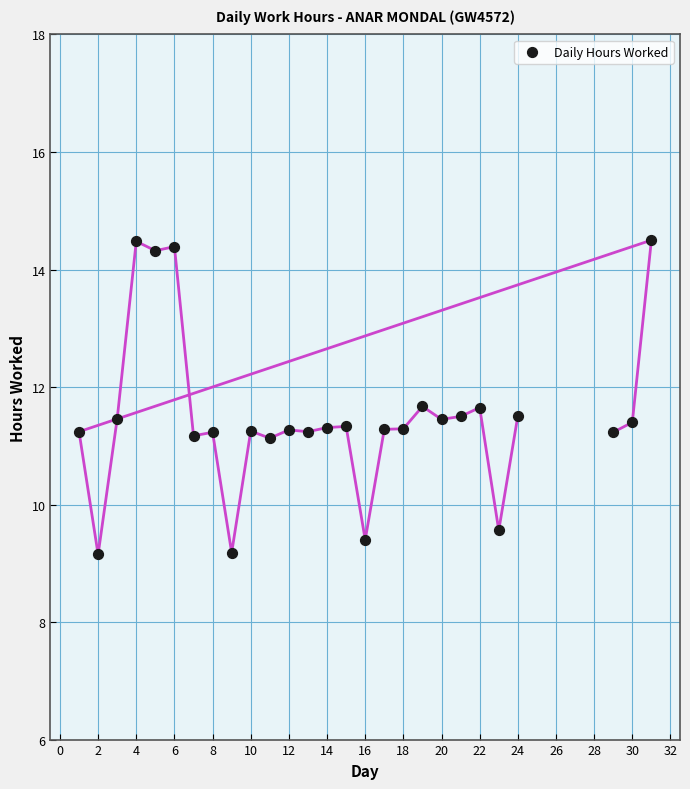

What is the range of X values (max minus min)?

30.0